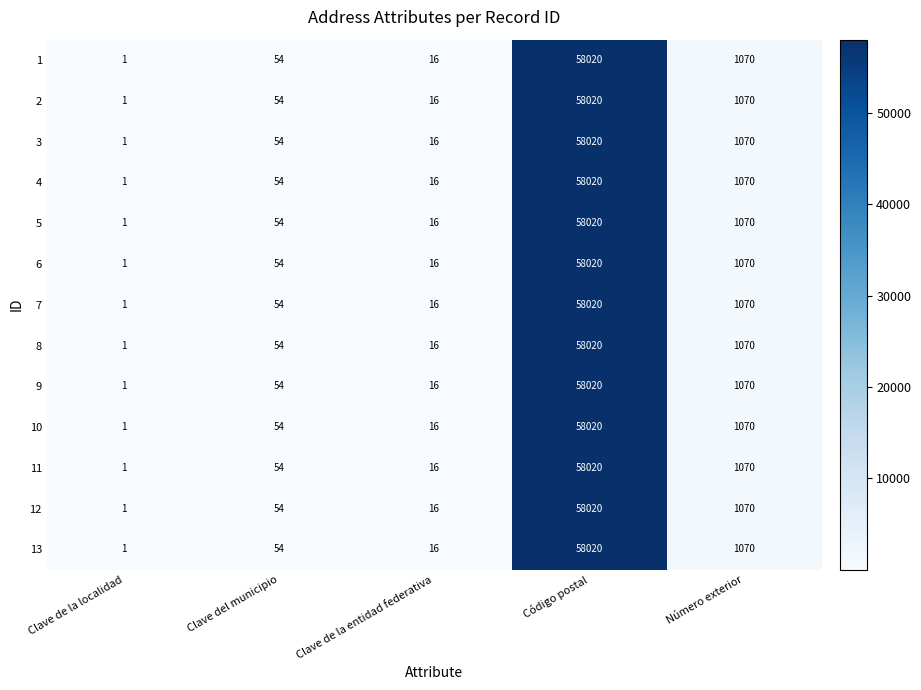

What is the difference between the maximum and minimum values in the 3 series?

58019